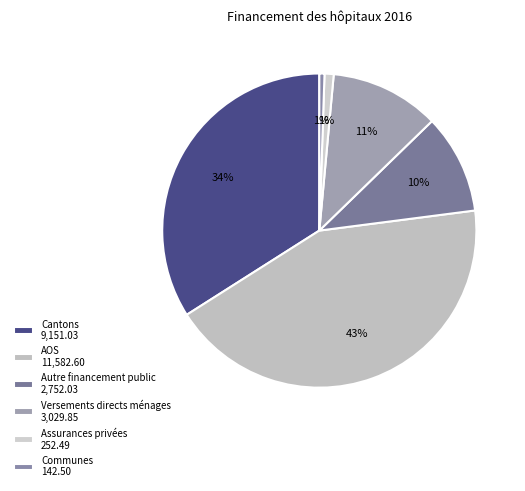

Count the number of slices in the pie.

6